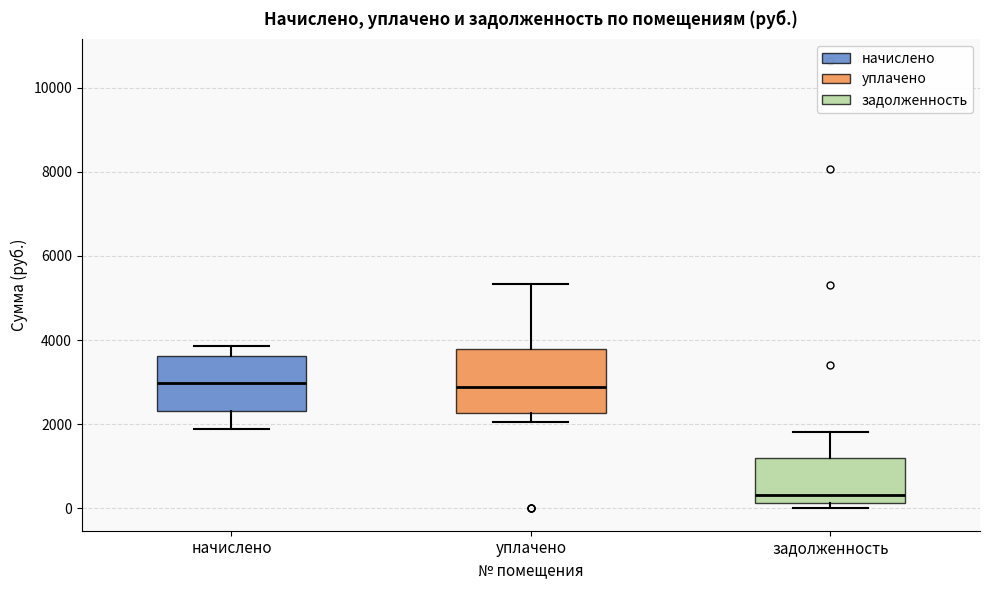

Where does the lower whisker of the box for начислено end on the y-axis? The values are not printed on the chart, so give them approximately, as read against the axis.

1800